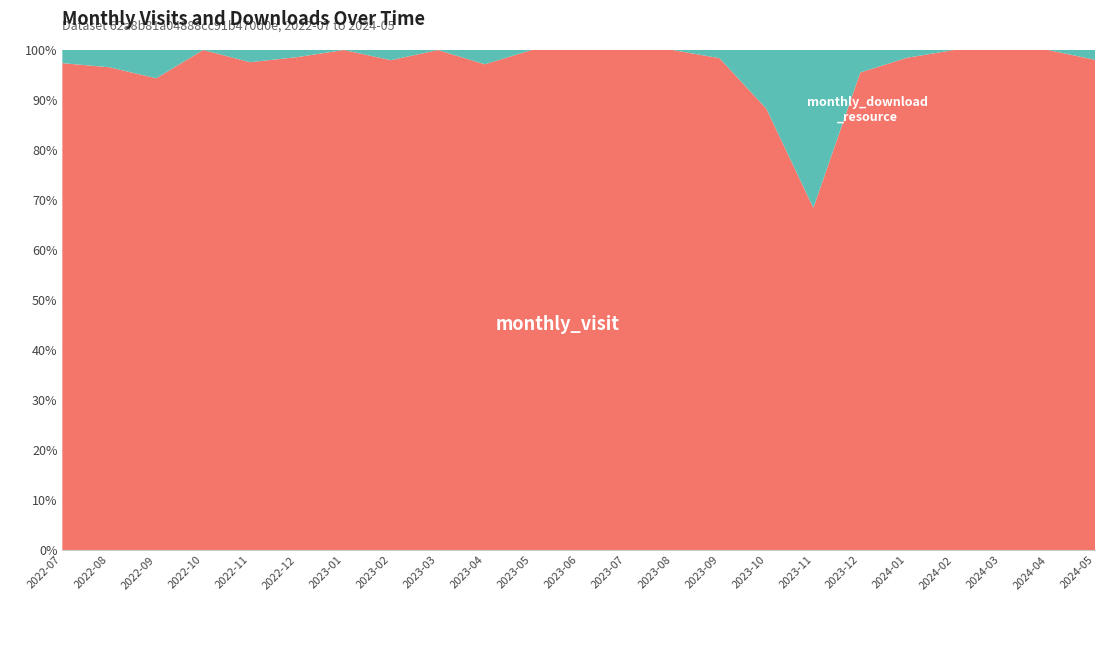

How many values in the monthly_download_resource series are below 1?

10